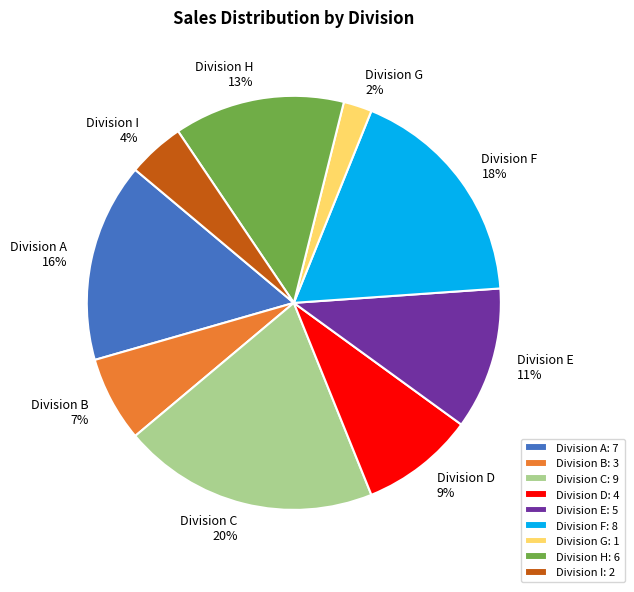

Is it true that Division A is 16% of the pie?

True